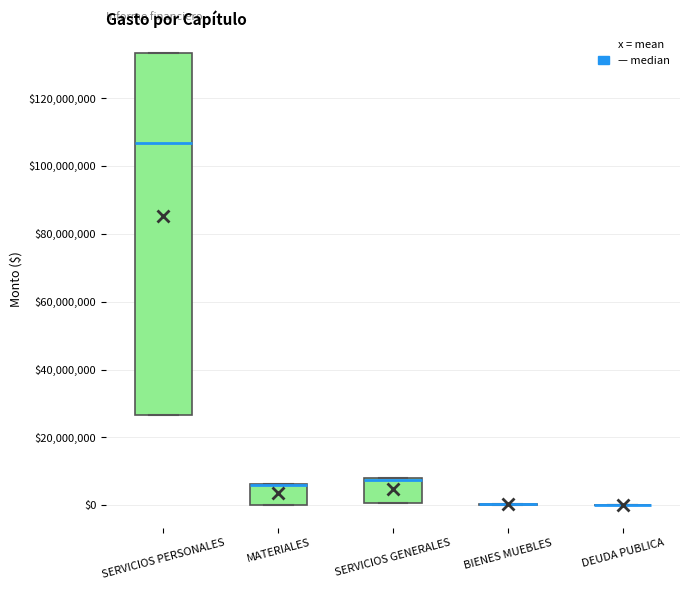

Where is the upper edge of the box for SERVICIOS PERSONALES on the y-axis? The values are not printed on the chart, so give them approximately, as read against the axis.

134000000